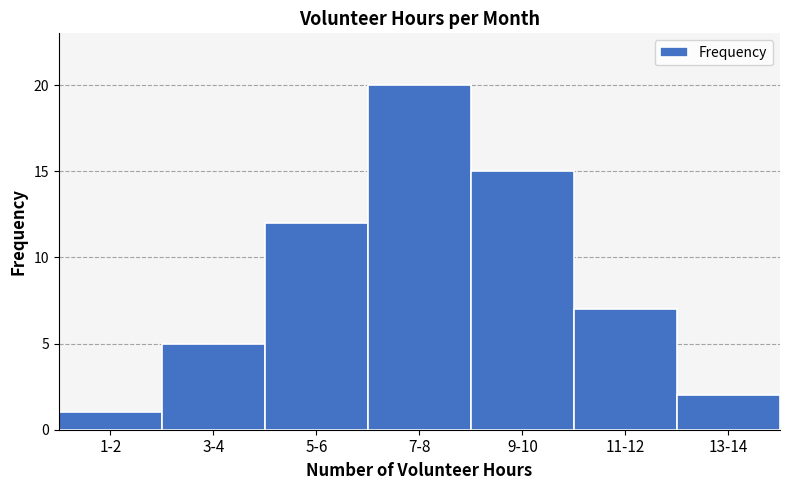

Reading right to left, what are all the values shown in this chart?

13-14=2	11-12=7	9-10=15	7-8=20	5-6=12	3-4=5	1-2=1